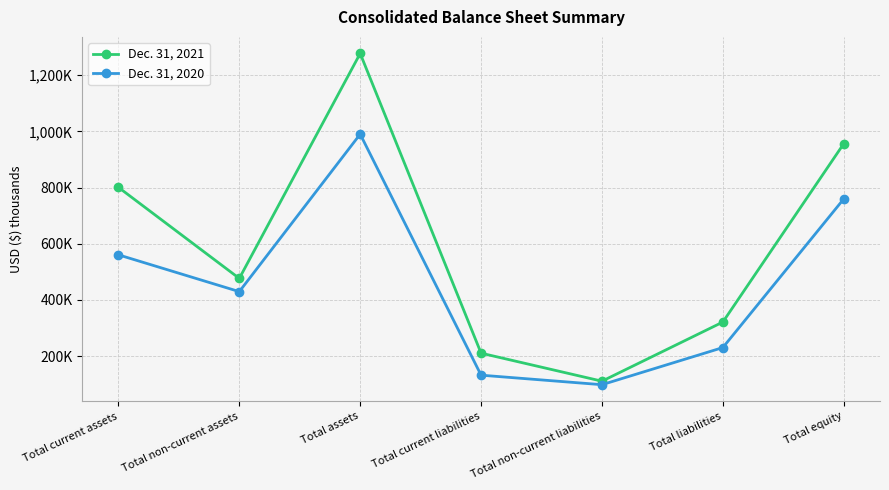

Reading left to right, extract all data points from this chart.

Dec. 31, 2021: Total current assets=800702	Total non-current assets=476520	Total assets=1277222	Total current liabilities=210468	Total non-current liabilities=110740	Total liabilities=321208	Total equity=956014
Dec. 31, 2020: Total current assets=560492	Total non-current assets=429510	Total assets=990002	Total current liabilities=132154	Total non-current liabilities=98253	Total liabilities=230407	Total equity=759368